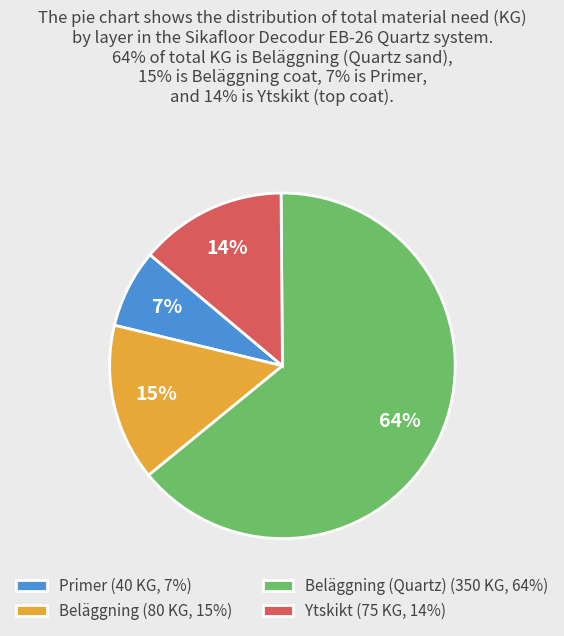

To the nearest percent, what portion does Ytskikt (75 KG, 14%) represent?

14%